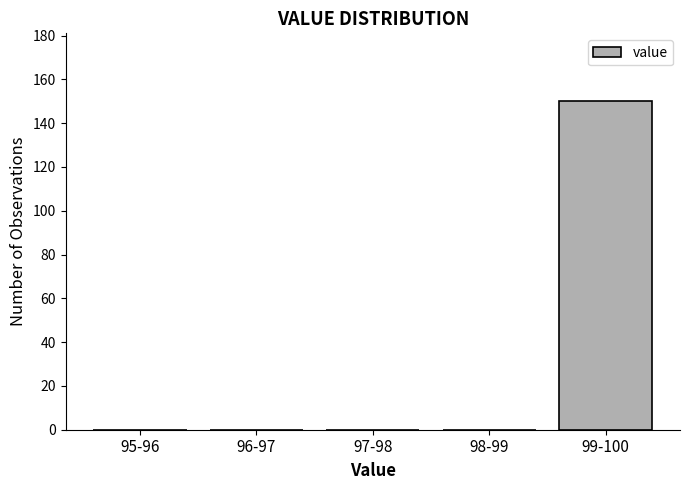

Reading left to right, extract all data points from this chart.

95-96=0	96-97=0	97-98=0	98-99=0	99-100=150